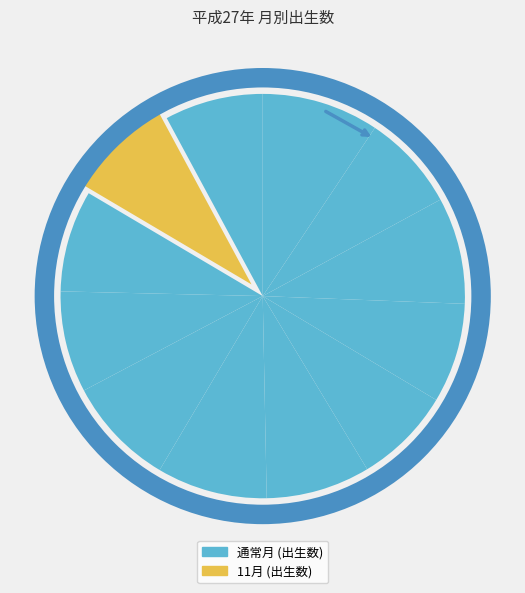

Count the number of slices in the pie.

12